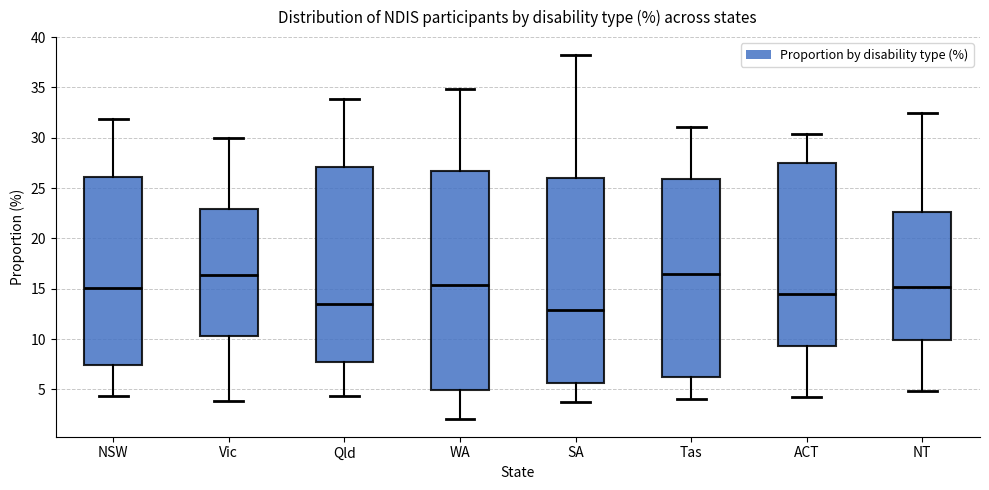

Reading left to right, transcribe this box plot: for each box, give where its median line is, the range the box spans, and where its two whiskers end, as read against the y-axis. The values are not printed on the chart, so give them approximately, as read against the axis.

NSW: median 15.0, box 7.5 to 26.0, whiskers 4.5 to 32.0
Vic: median 16.5, box 10.5 to 23.0, whiskers 4.0 to 30.0
Qld: median 13.5, box 7.5 to 27.0, whiskers 4.5 to 34.0
WA: median 15.5, box 5.0 to 26.5, whiskers 2.0 to 35.0
SA: median 13.0, box 5.5 to 26.0, whiskers 3.5 to 38.0
Tas: median 16.5, box 6.5 to 26.0, whiskers 4.0 to 31.0
ACT: median 14.5, box 9.5 to 27.5, whiskers 4.0 to 30.5
NT: median 15.0, box 10.0 to 22.5, whiskers 5.0 to 32.5